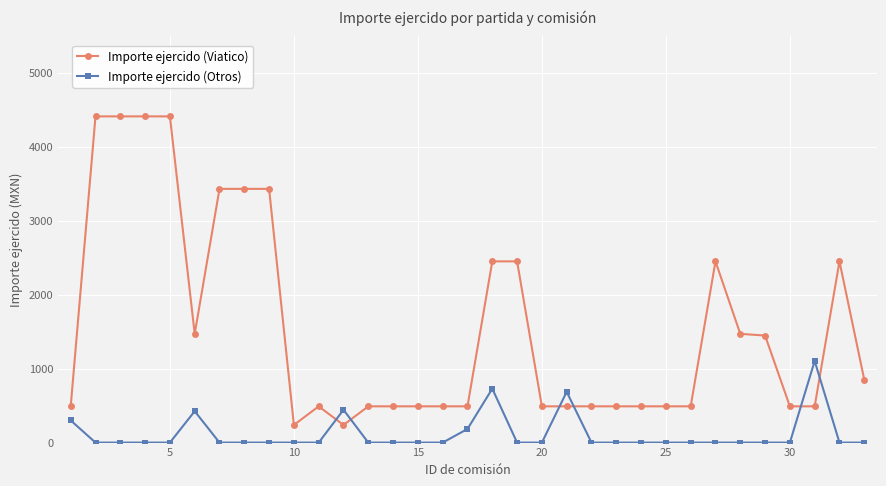

Count the number of data series in this chart.

2